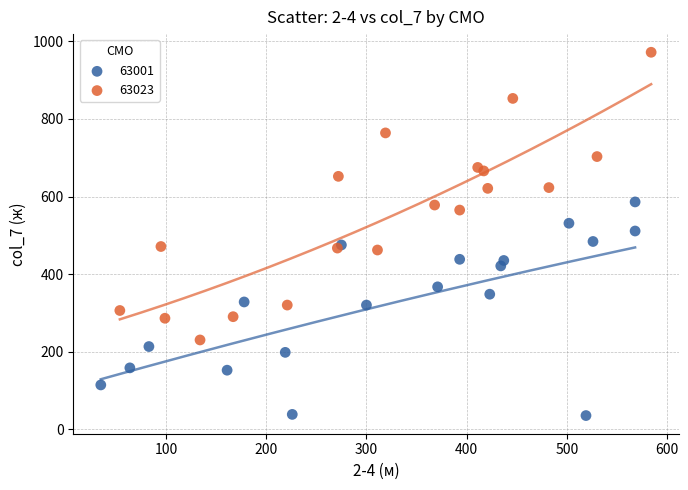

Which series contains the highest Y value?

63023